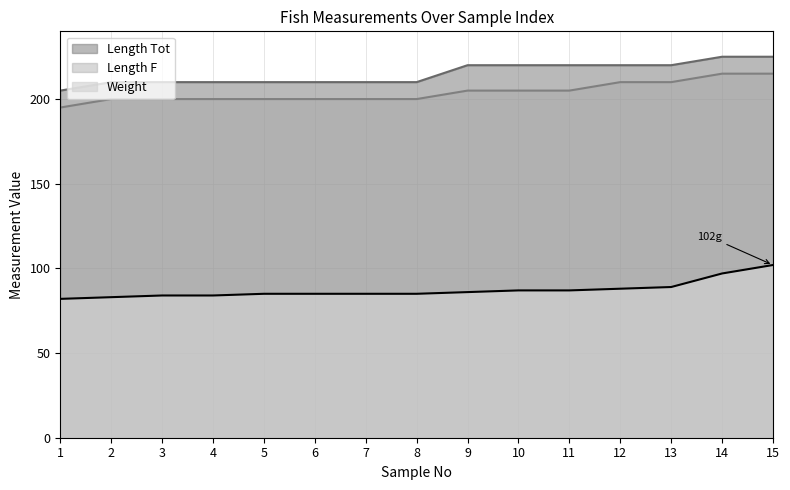

What are all the series names shown in the legend?

Length Tot, Length F, Weight